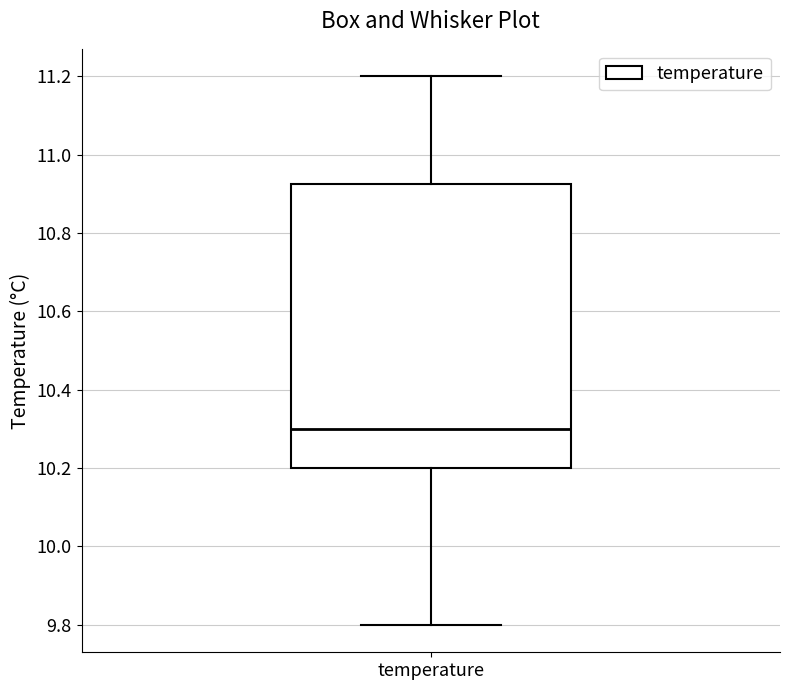

Where does the upper whisker of the box for temperature end on the y-axis? The values are not printed on the chart, so give them approximately, as read against the axis.

11.20